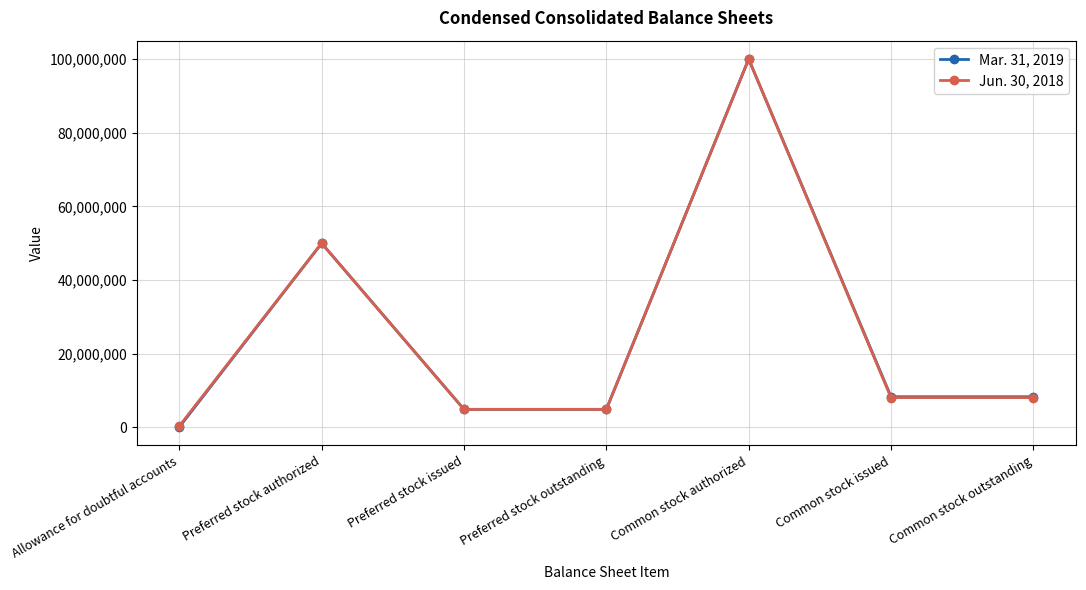

The Jun. 30, 2018 series shows 565556 at Allowance for doubtful accounts. True or false?

False